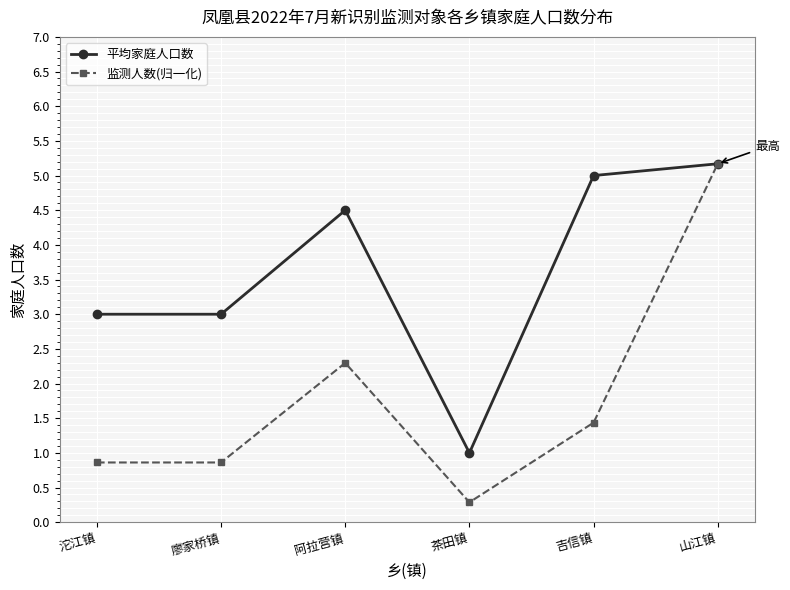

True or false: 监测人数(归一化) has more than 2 interior local peaks.

False